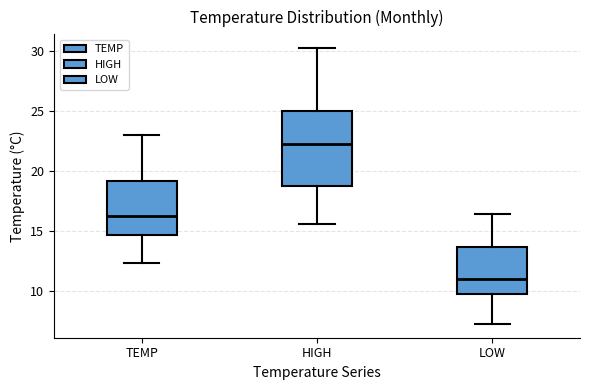

Reading left to right, read every box against the y-axis: the position of its median line, the range the box covers, and the ends of its whiskers. The values are not printed on the chart, so give them approximately, as read against the axis.

TEMP: median 16.5, box 14.5 to 19.0, whiskers 12.5 to 23.0
HIGH: median 22.0, box 19.0 to 25.0, whiskers 15.5 to 30.0
LOW: median 11.0, box 10.0 to 13.5, whiskers 7.5 to 16.5